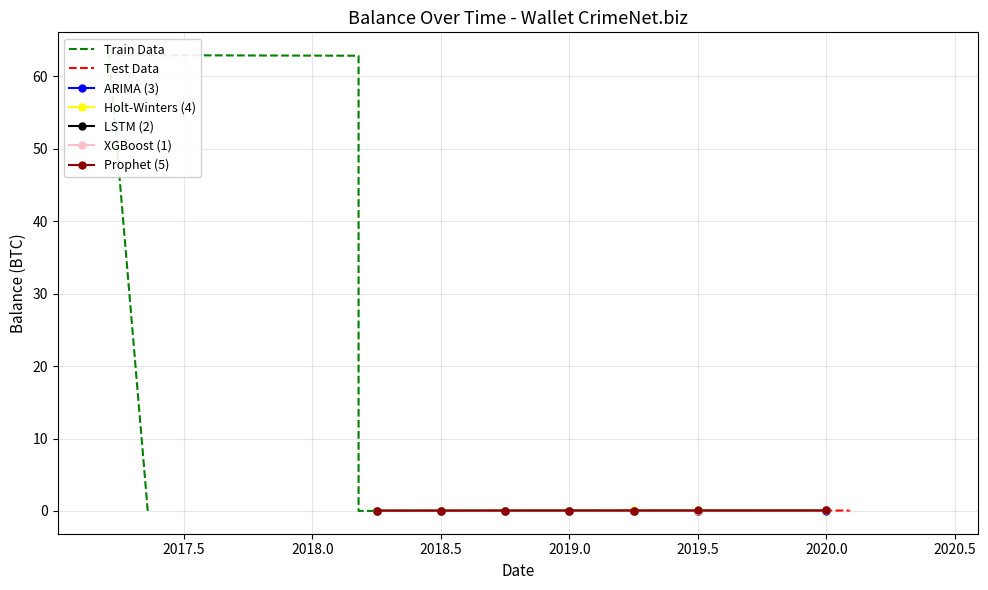

True or false: Holt-Winters and LSTM cross at least once.

False